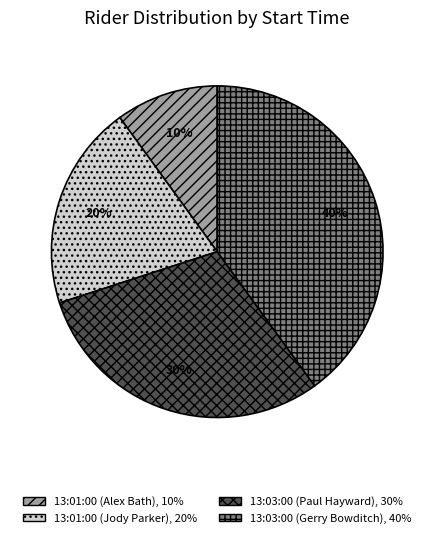

What is the ratio of the value at 13:01:00 (Alex Bath) to the value at 13:03:00 (Paul Hayward)?

0.3